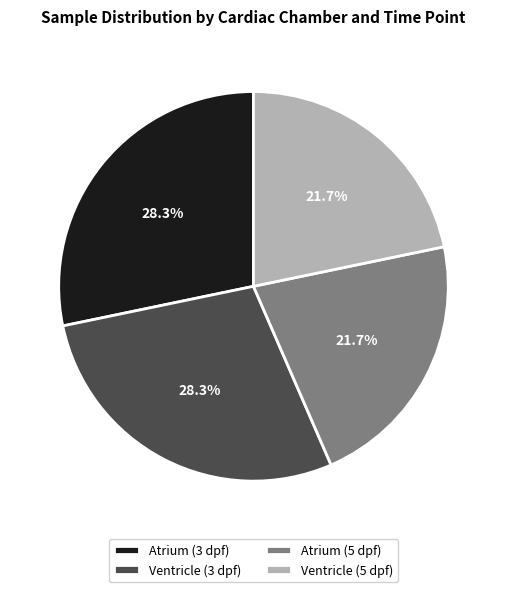

What is the ratio of the value at Ventricle (3 dpf) to the value at Atrium (5 dpf)?

1.3